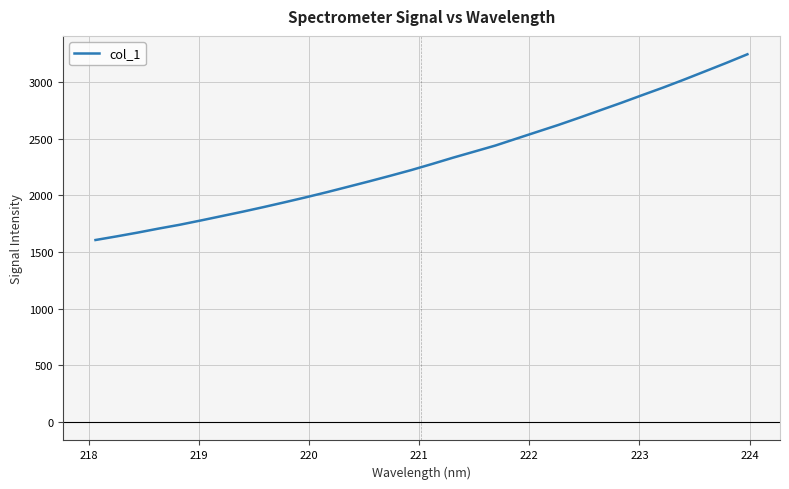

What is the difference between the maximum and minimum values?

1638.9